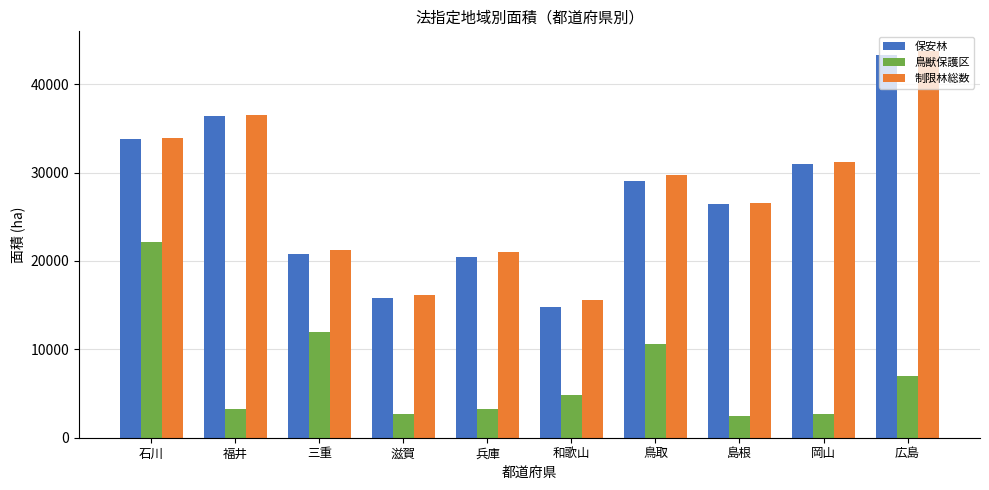

What value does the 鳥獣保護区 series have at 三重?

11924.7